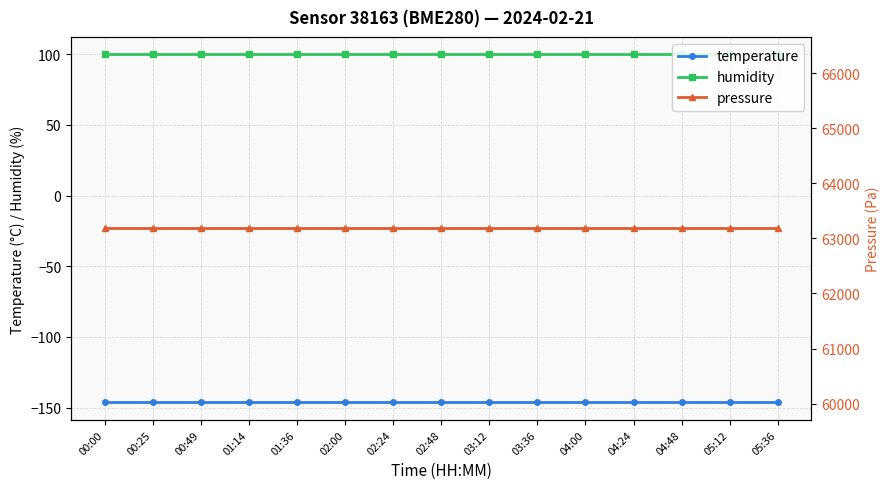

The temperature series shows -97.0 at 04:24. True or false?

False